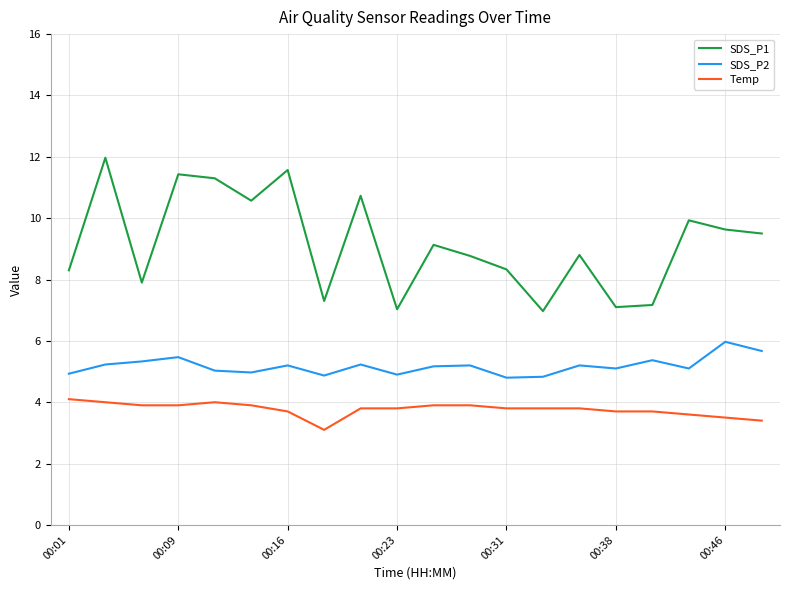

What are all the series names shown in the legend?

SDS_P1, SDS_P2, Temp